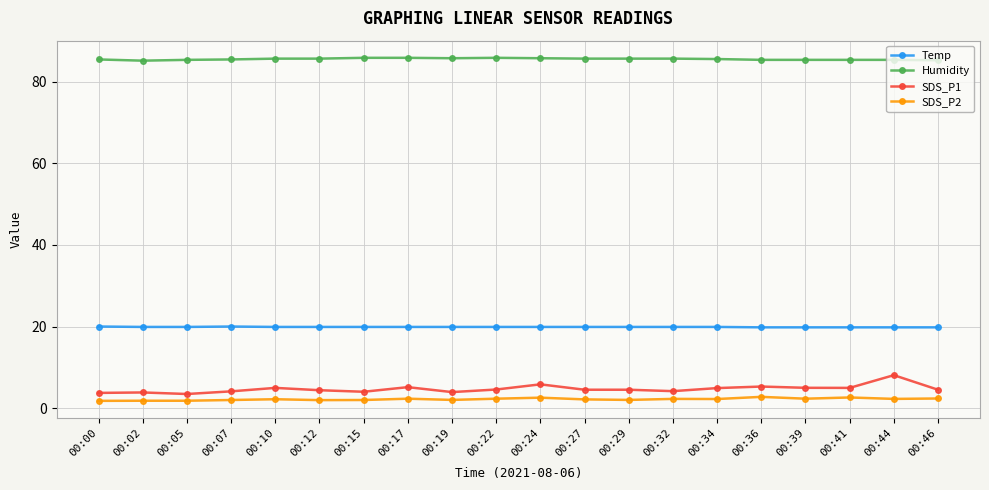

What is the maximum value shown in the chart?

85.9